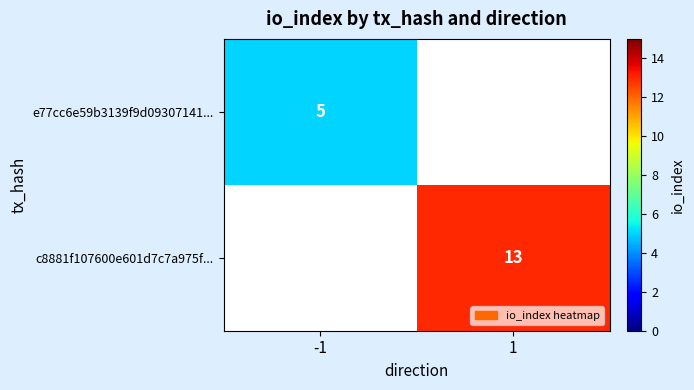

The value of e77cc6e59b3139f9d09307141... at -1 is 3. True or false?

False